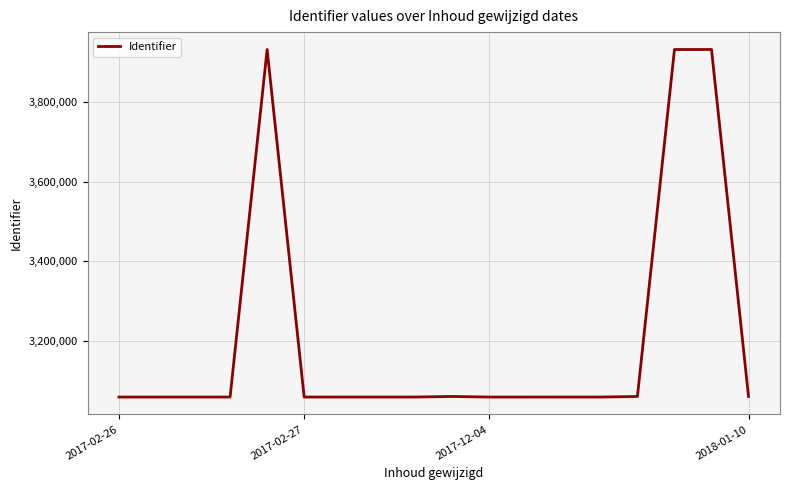

What is the difference between the maximum and minimum values?

873514